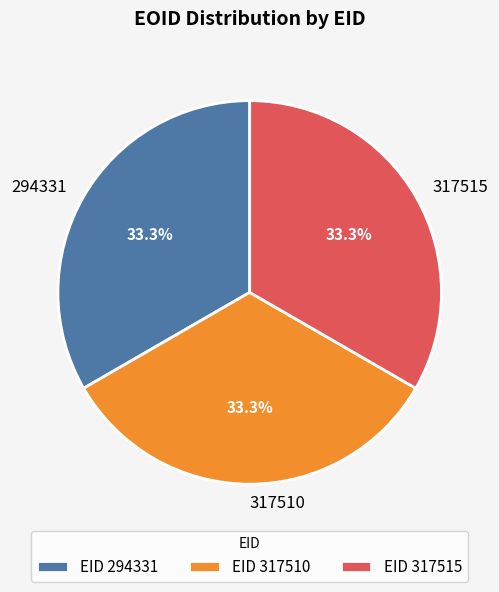

The 294331 slice represents 45% of the pie. True or false?

False